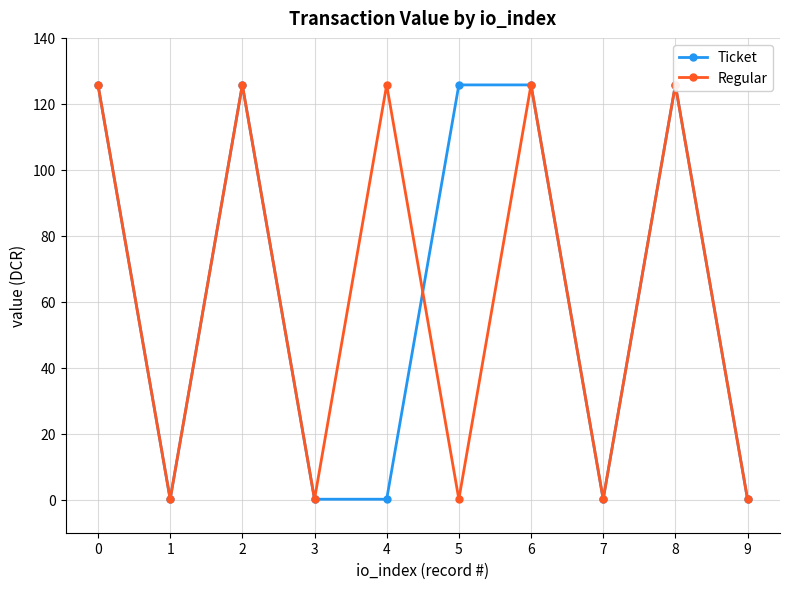

Which series has the largest range (max minus min)?

Ticket